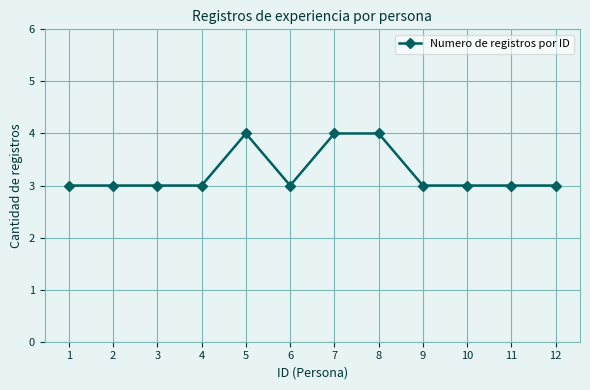

Does the chart have visible grid lines?

Yes